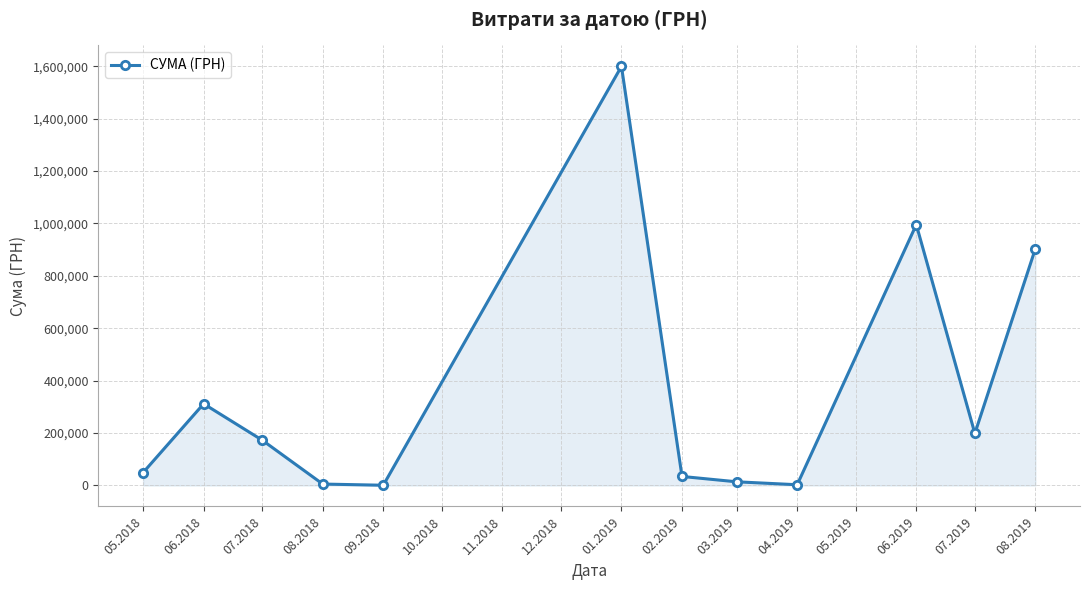

At which category does the chart reach its peak across all series?

01.2019